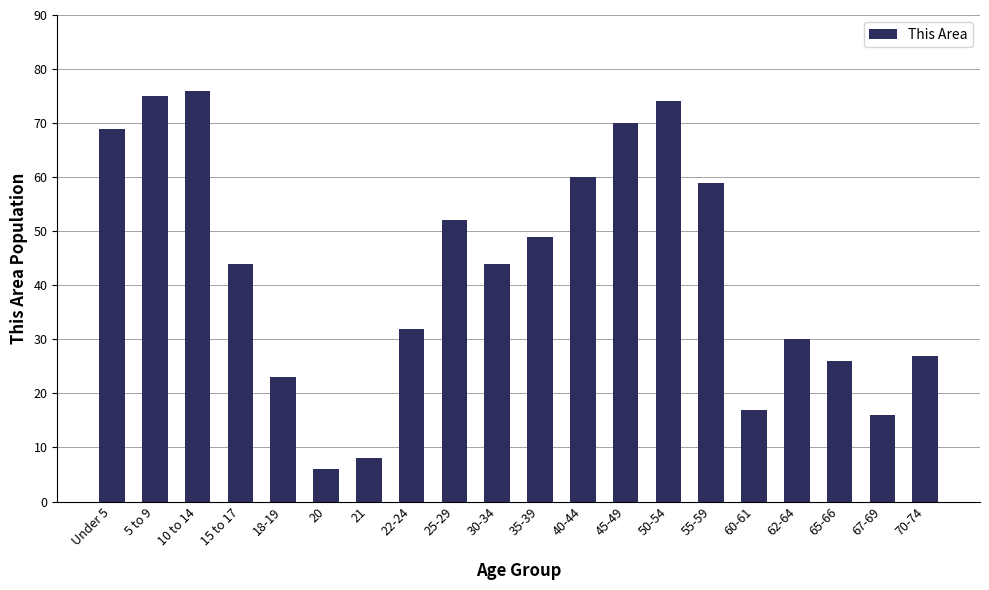

What is the change in value from 22-24 to 55-59?

+27